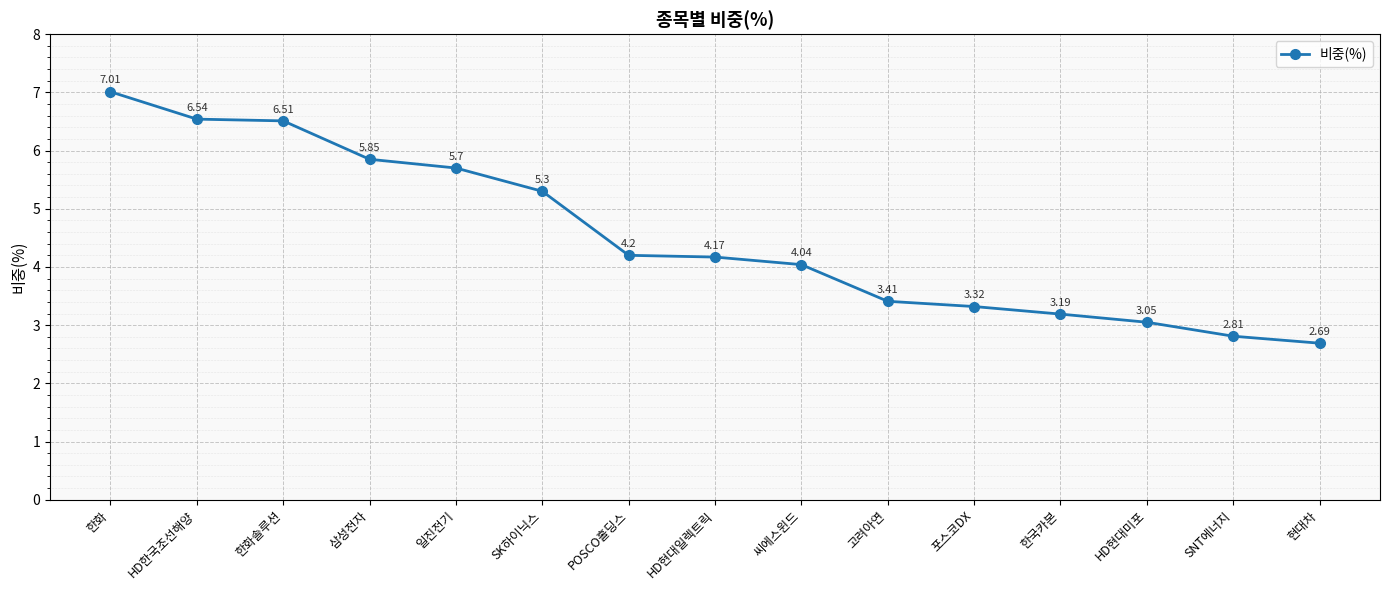

List the labels in order of value, largest first.

한화, HD한국조선해양, 한화솔루션, 삼성전자, 일진전기, SK하이닉스, POSCO홀딩스, HD현대일렉트릭, 씨에스윈드, 고려아연, 포스코DX, 한국카본, HD현대미포, SNT에너지, 현대차